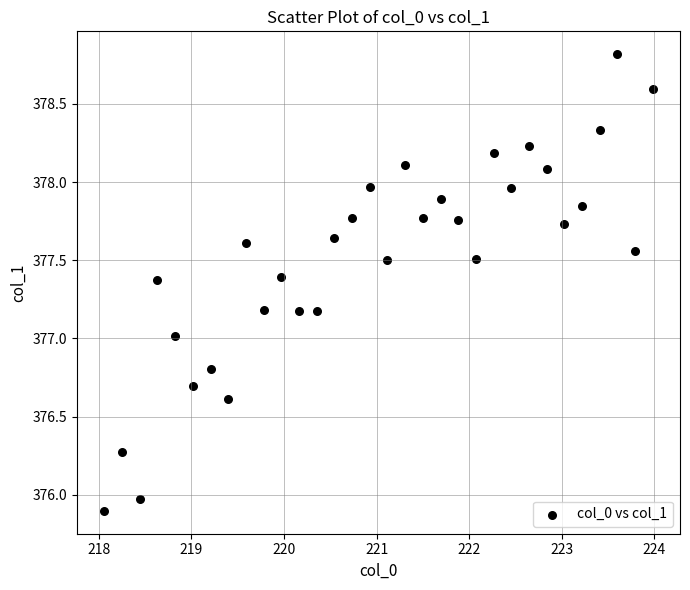

What is the range of X values (max minus min)?

5.9